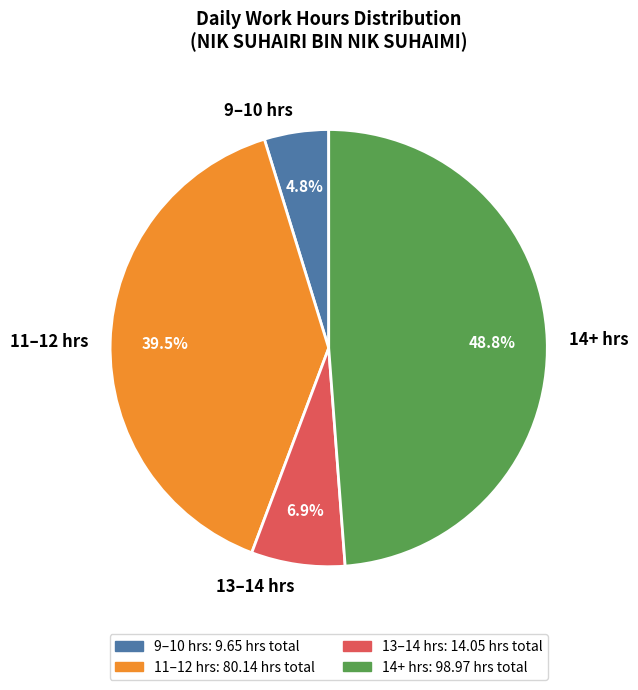

How many segments does this pie chart have?

4